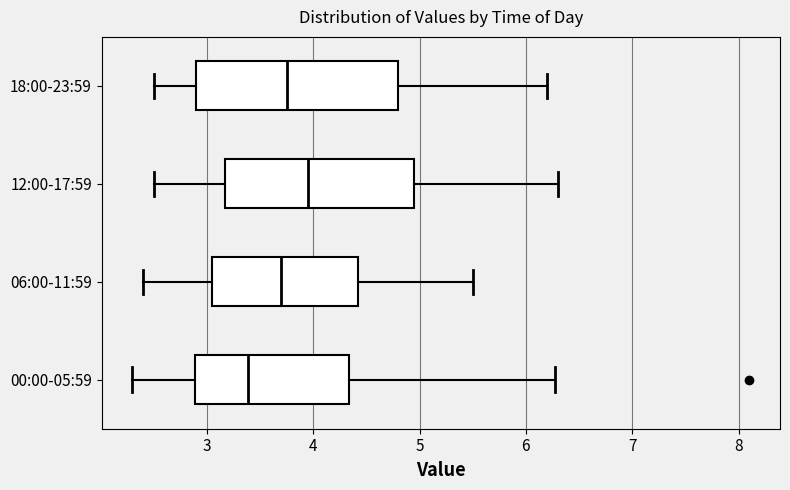

Reading bottom to top, transcribe this box plot: for each box, give where its median line is, the range the box spans, and where its two whiskers end, as read against the x-axis. The values are not printed on the chart, so give them approximately, as read against the axis.

00:00-05:59: median 3.4, box 2.9 to 4.3, whiskers 2.3 to 6.3
06:00-11:59: median 3.7, box 3.1 to 4.4, whiskers 2.4 to 5.5
12:00-17:59: median 4.0, box 3.2 to 5.0, whiskers 2.5 to 6.3
18:00-23:59: median 3.8, box 2.9 to 4.8, whiskers 2.5 to 6.2